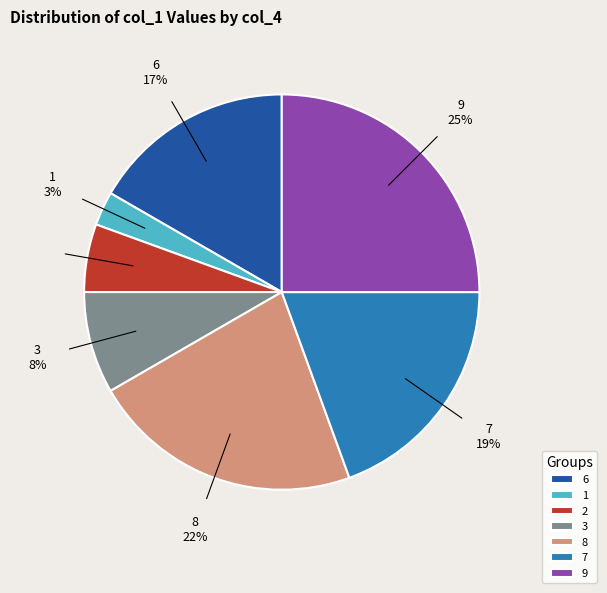

Combined, do 6 and 2 account for over 50%?

No